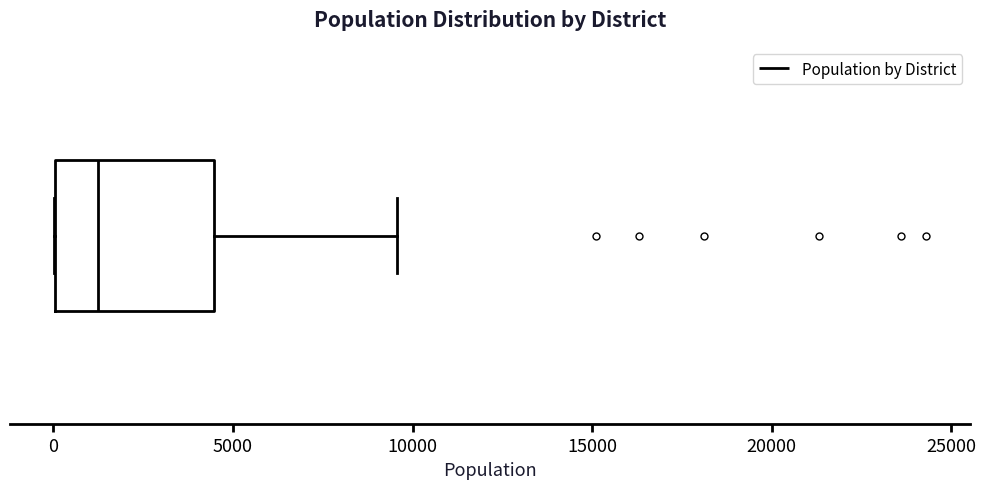

Transcribe this box plot: give where the median line is, the range the box spans, and where the two whiskers end, as read against the x-axis. The values are not printed on the chart, so give them approximately, as read against the axis.

median 1000, box 0 to 4500, whiskers 0 to 9500